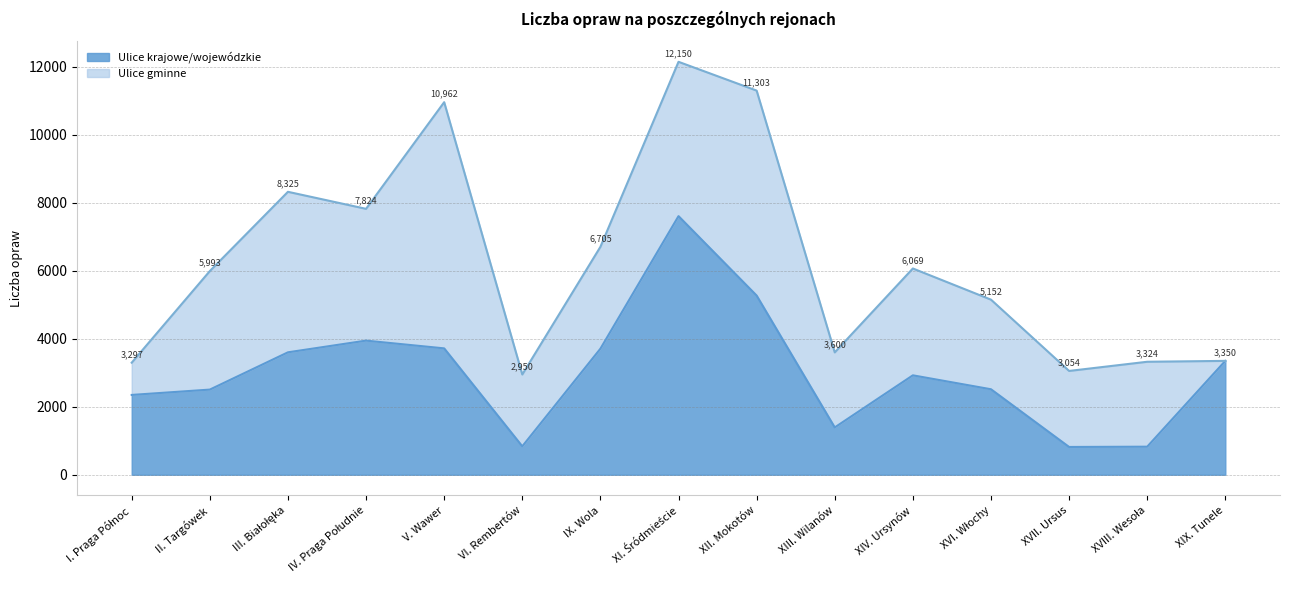

Rank the categories by value from lowest to highest.

XVII. Ursus, XVIII. Wesoła, VI. Rembertów, XIII. Wilanów, I. Praga Północ, II. Targówek, XVI. Włochy, XIV. Ursynów, XIX. Tunele, III. Białołęka, IX. Wola, V. Wawer, IV. Praga Południe, XII. Mokotów, XI. Śródmieście